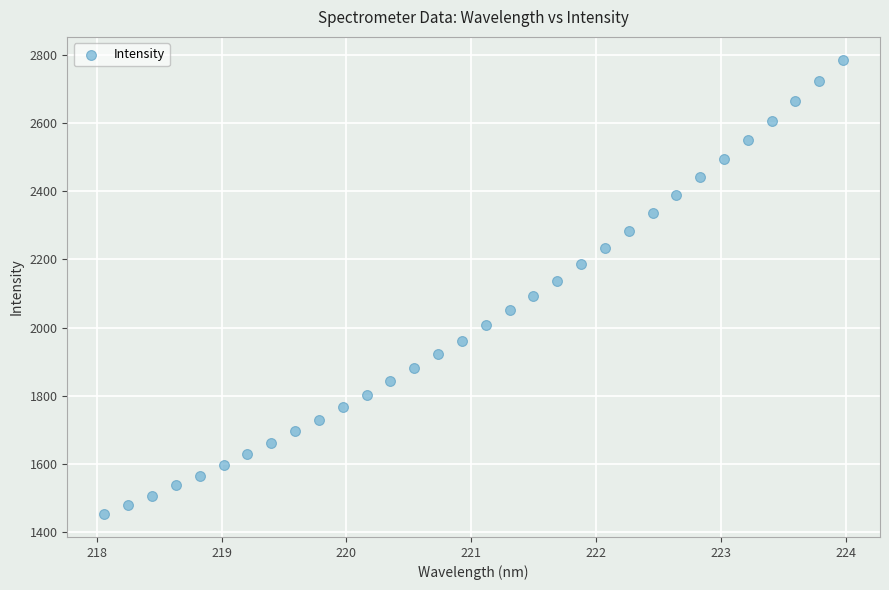

What is the range of X values (max minus min)?

5.9